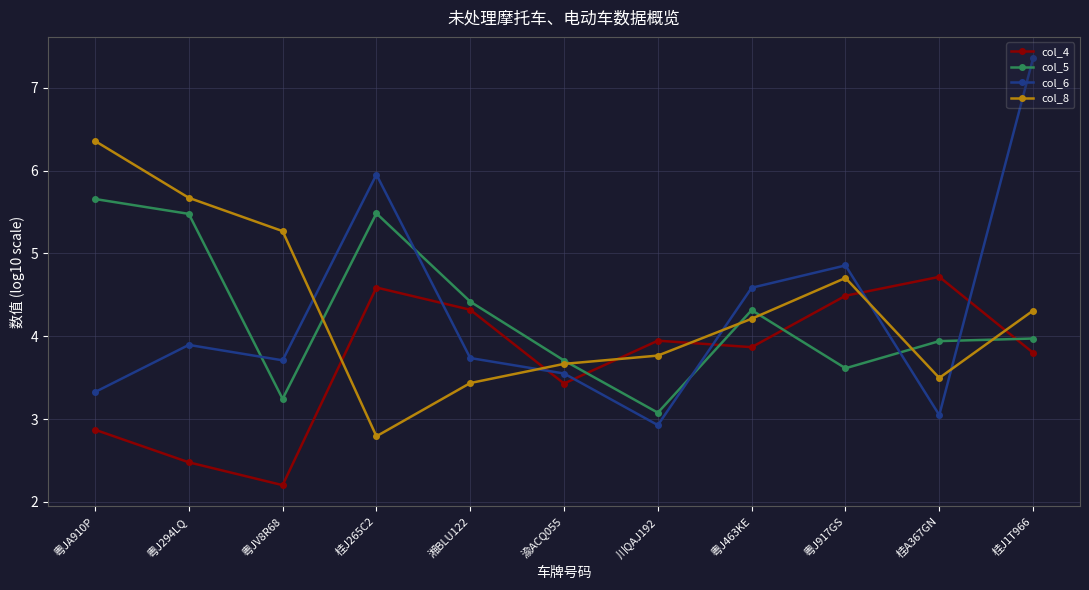

What are all the series names shown in the legend?

col_4, col_5, col_6, col_8